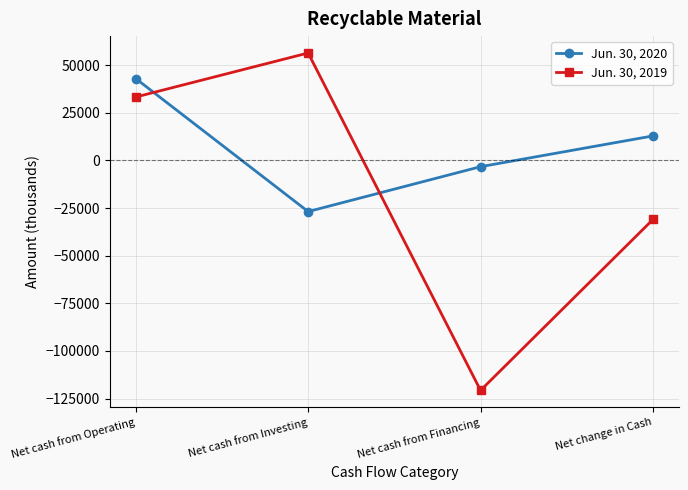

How many distinct data groups are displayed?

2